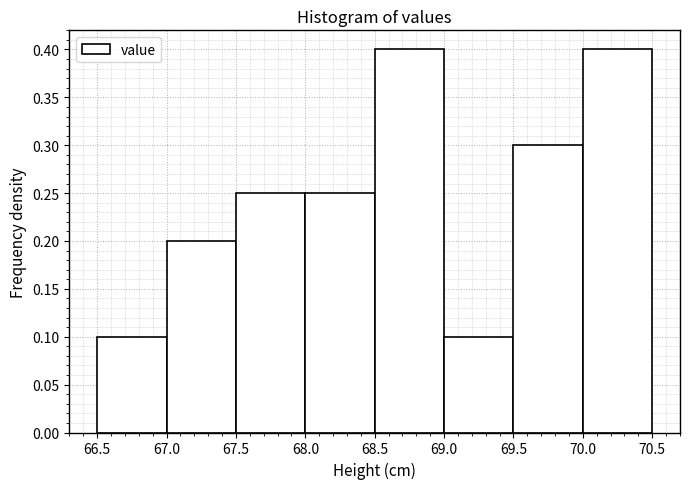

What is the height of the bar covering 67.0 to 67.5 on the x-axis? The values are not printed on the chart, so give them approximately, as read against the axis.

0.20